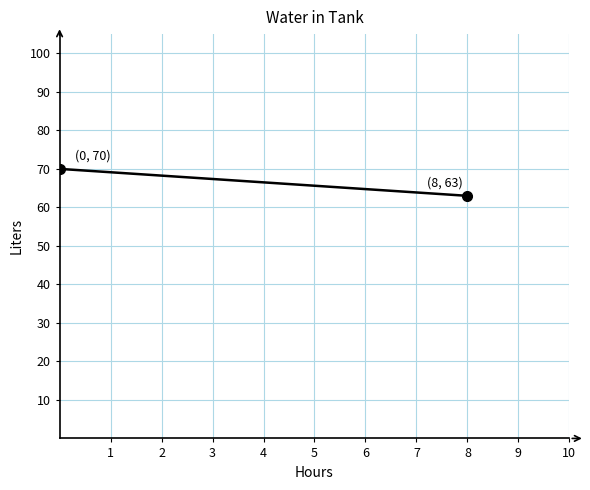

What is the smallest value displayed?

63.0